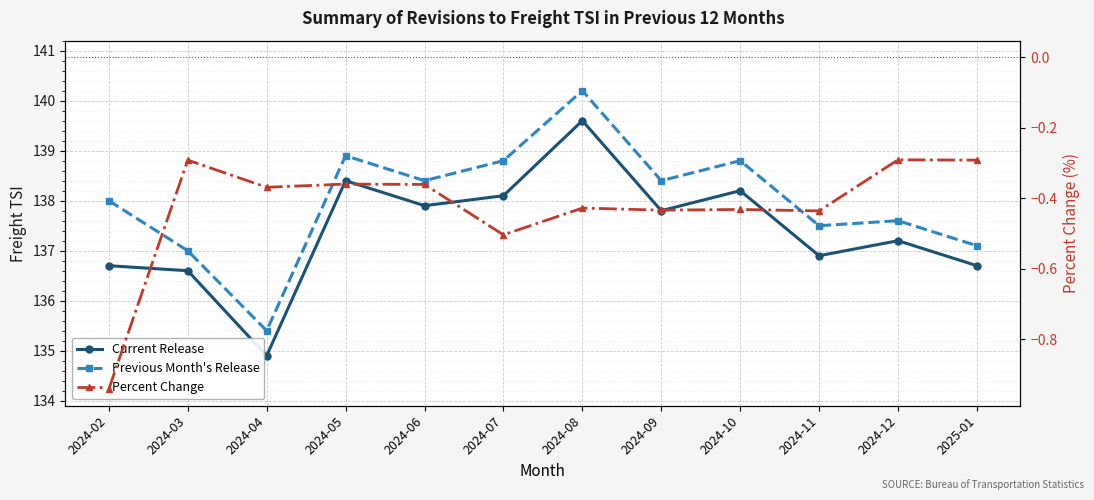

At which category does Previous Month's Release reach its first local peak?

2024-05